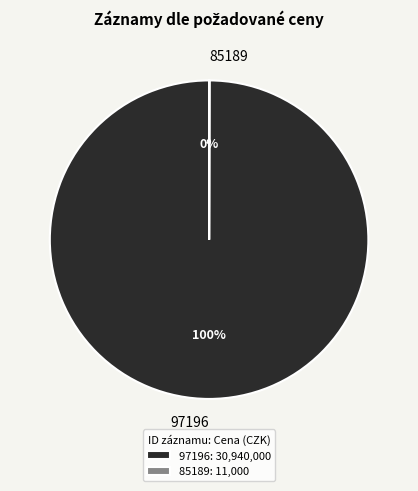

Is it true that 97196 is 100% of the pie?

True